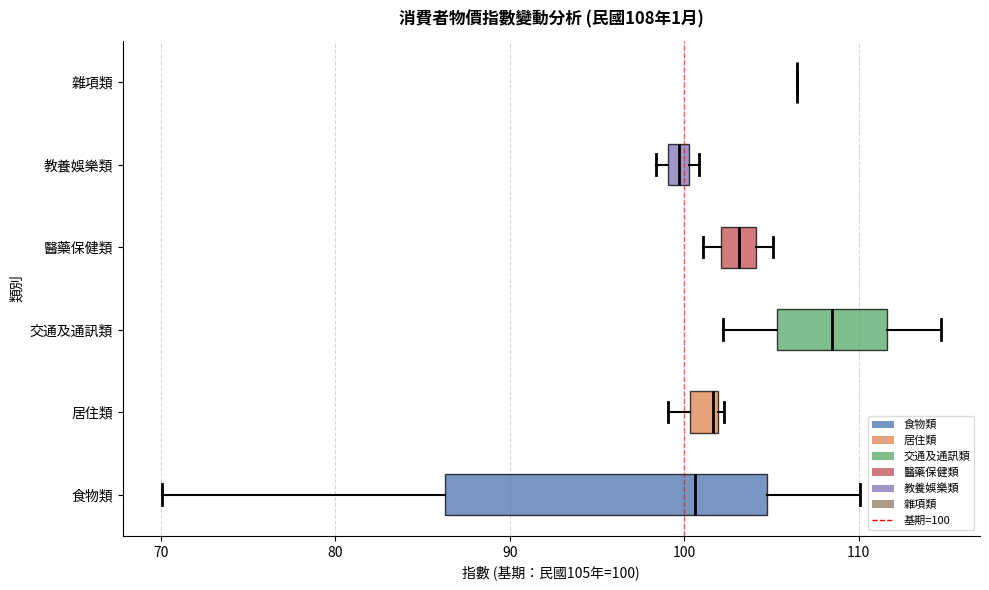

Which box is the widest, from its left edge to its right edge?

食物類